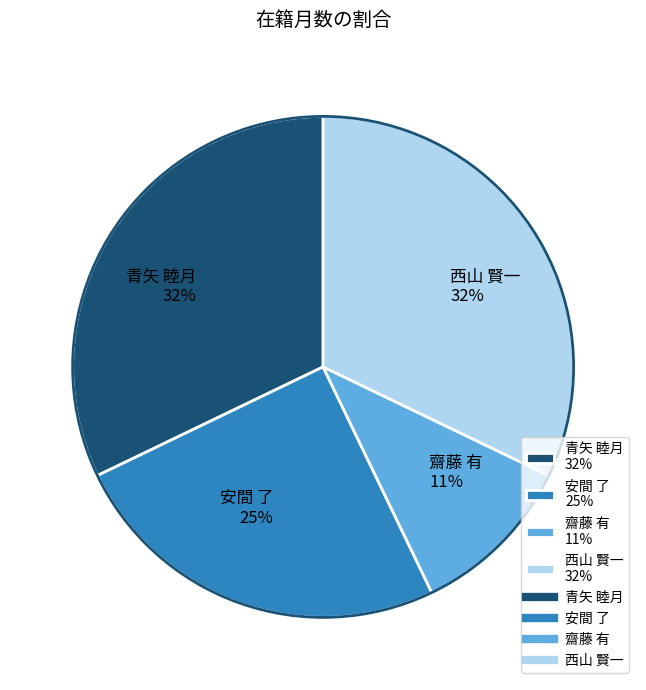

Is the sum of 齋藤 有 11% and 安間 了 25% greater than half?

No